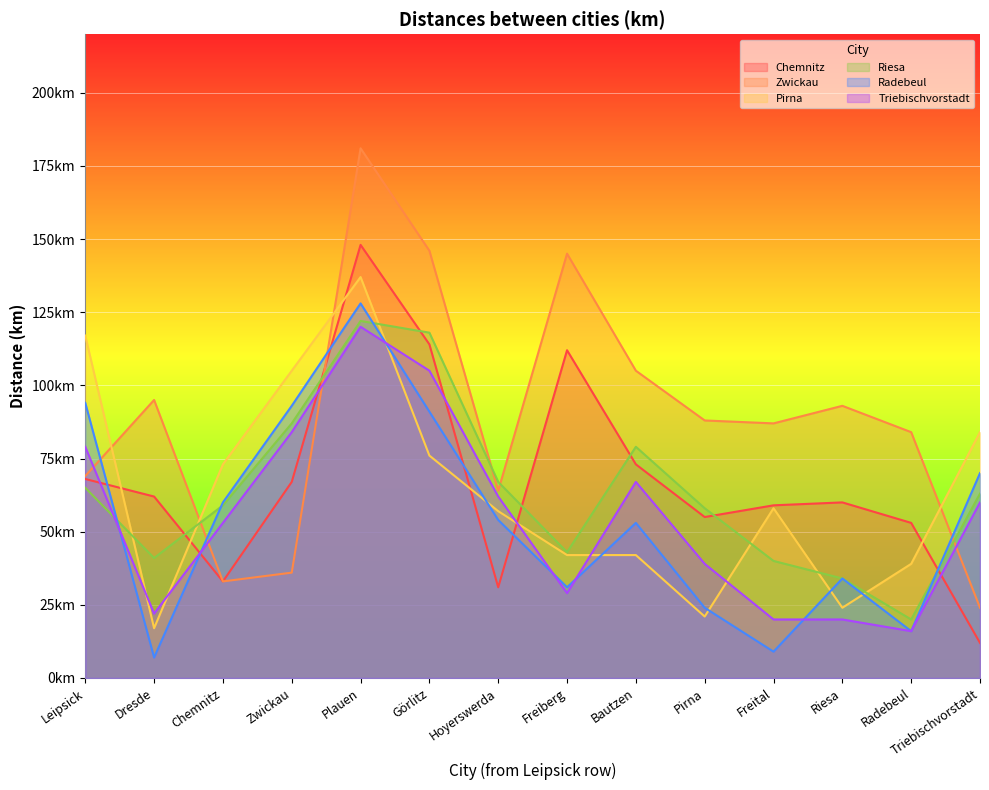

Reading left to right, transcribe all the data shown in this chart.

Chemnitz: 68	62	33	67	148	114	31	112	73	55	59	60	53	12
Zwickau: 69	95	33	36	181	146	64	145	105	88	87	93	84	24
Pirna: 117	17	73	105	137	76	57	42	42	21	58	24	39	84
Riesa: 65	41	59	87	122	118	67	43	79	58	40	34	20	63
Radebeul: 94	7	60	93	128	91	54	31	53	24	9	34	16	70
Triebischvorstadt: 79	22	53	84	120	105	62	29	67	39	20	20	16	60